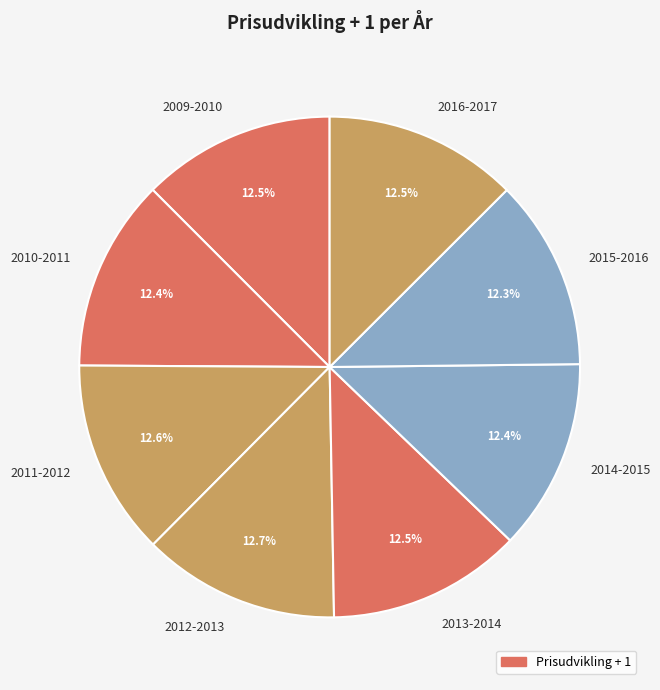

What is the total percentage of 2016-2017 and 2009-2010?

25.0%